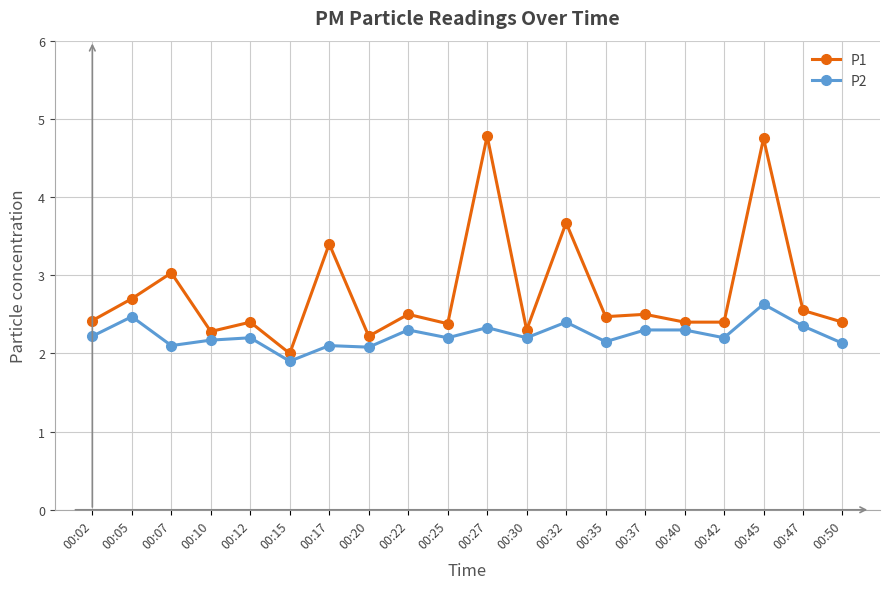

Where is the first local maximum for P2?

00:05